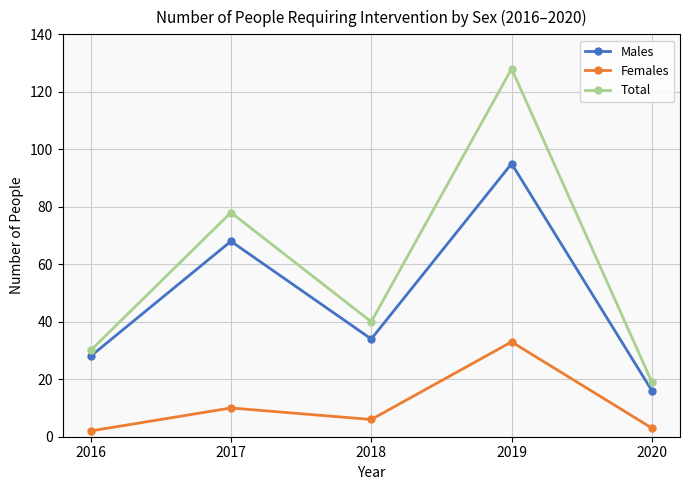

In Females, how many points are higher than both neighbors (excluding endpoints)?

2